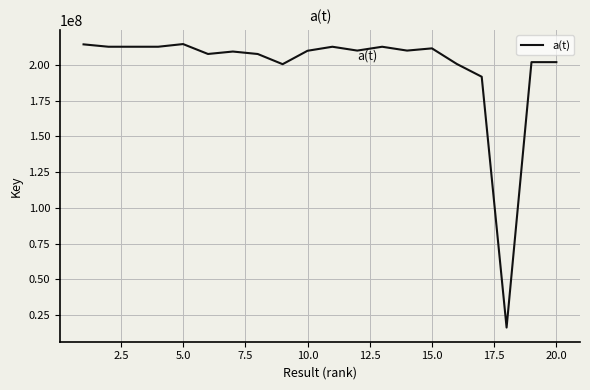

What is the difference between the maximum and minimum values?

198165700